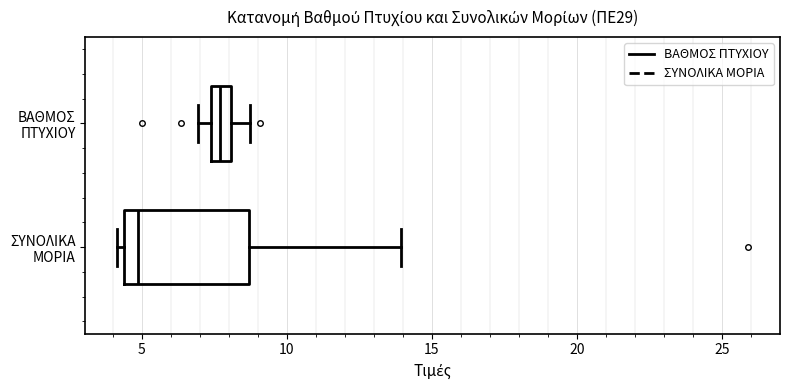

Which box has the furthest to the left median line?

ΣΥΝΟΛΙΚΑ ΜΟΡΙΑ